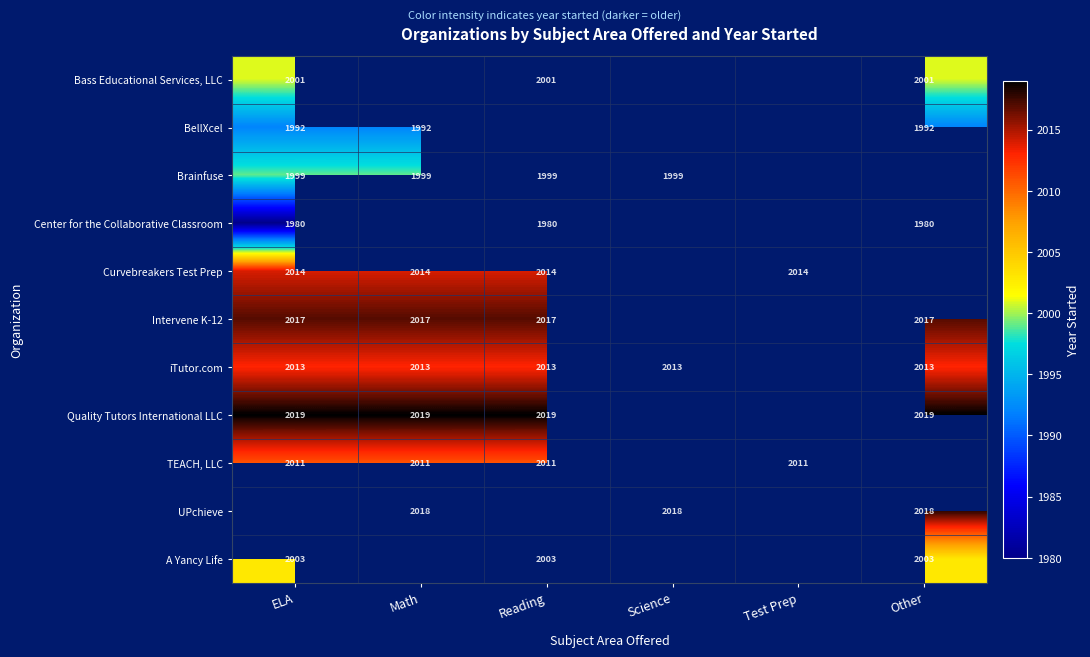

What is the greatest value displayed?

2019.0